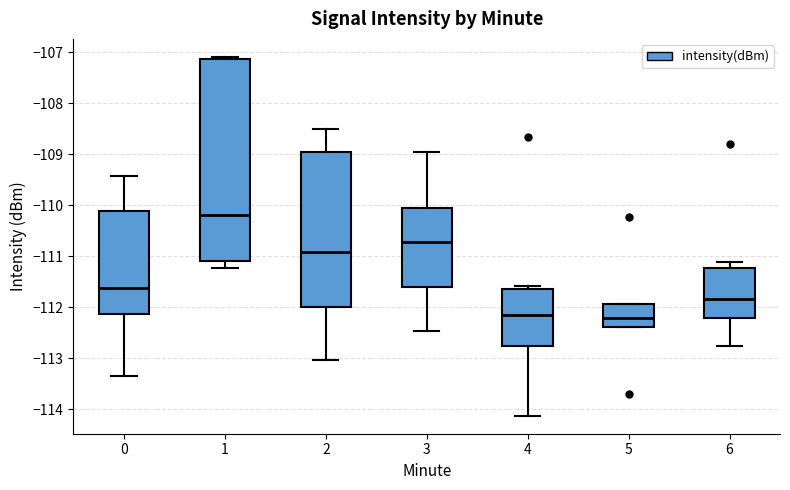

Reading left to right, read every box against the y-axis: the position of its median line, the range the box covers, and the ends of its whiskers. The values are not printed on the chart, so give them approximately, as read against the axis.

0: median -111.6, box -112.1 to -110.1, whiskers -113.3 to -109.4
1: median -110.2, box -111.1 to -107.1, whiskers -111.2 to -107.1 (just above the box's upper edge)
2: median -110.9, box -112.0 to -109.0, whiskers -113.0 to -108.5
3: median -110.7, box -111.6 to -110.1, whiskers -112.5 to -108.9
4: median -112.1, box -112.8 to -111.6, whiskers -114.1 to -111.6 (just above the box's upper edge)
5: median -112.2, box -112.4 to -111.9, whiskers -112.4 to -111.9
6: median -111.8, box -112.2 to -111.2, whiskers -112.8 to -111.1